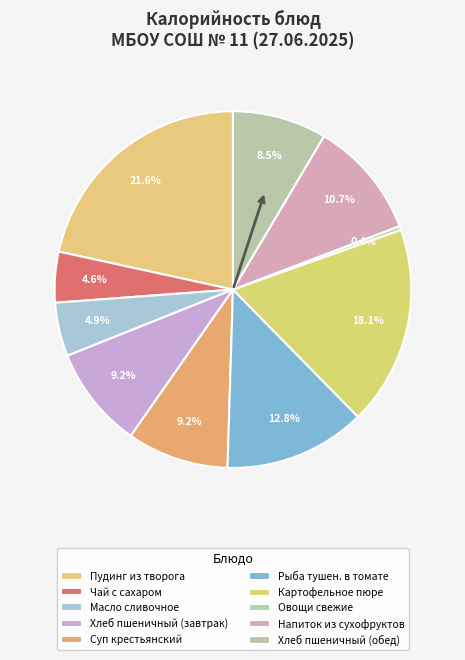

True or false: Пудинг из творога accounts for 22% of the total.

True